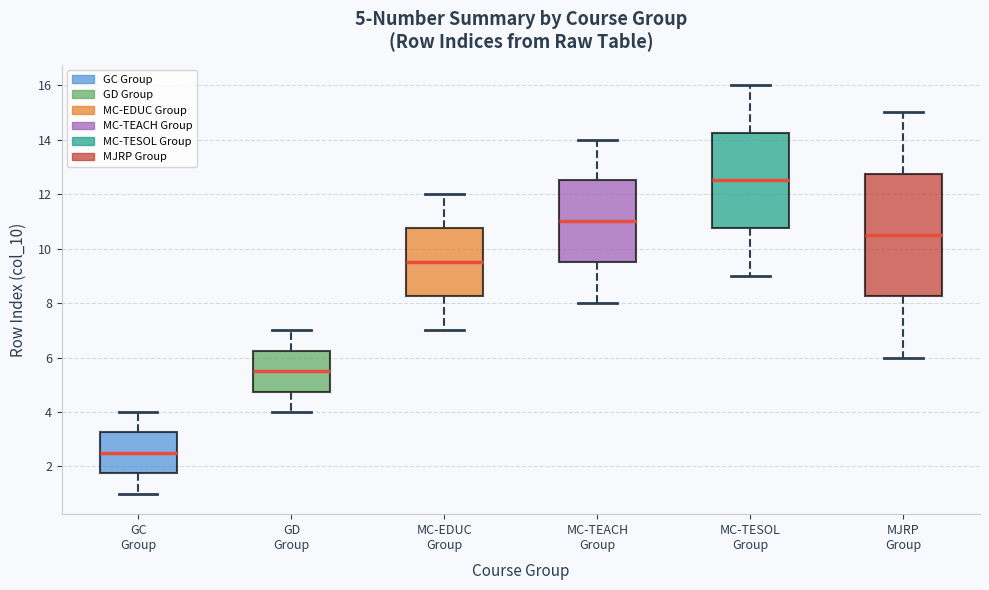

Which box's median line is the lowest?

GC Group